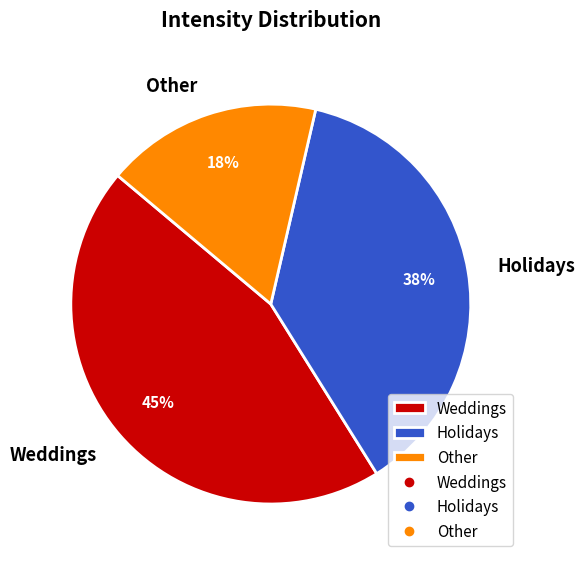

Which has a higher value, Holidays or Weddings?

Weddings